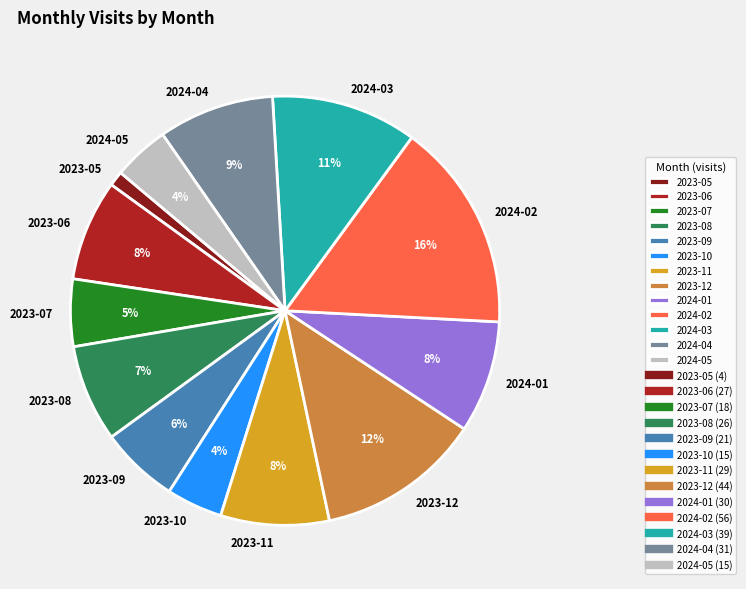

Do 2023-05 and 2023-06 together represent more than half of the pie?

No